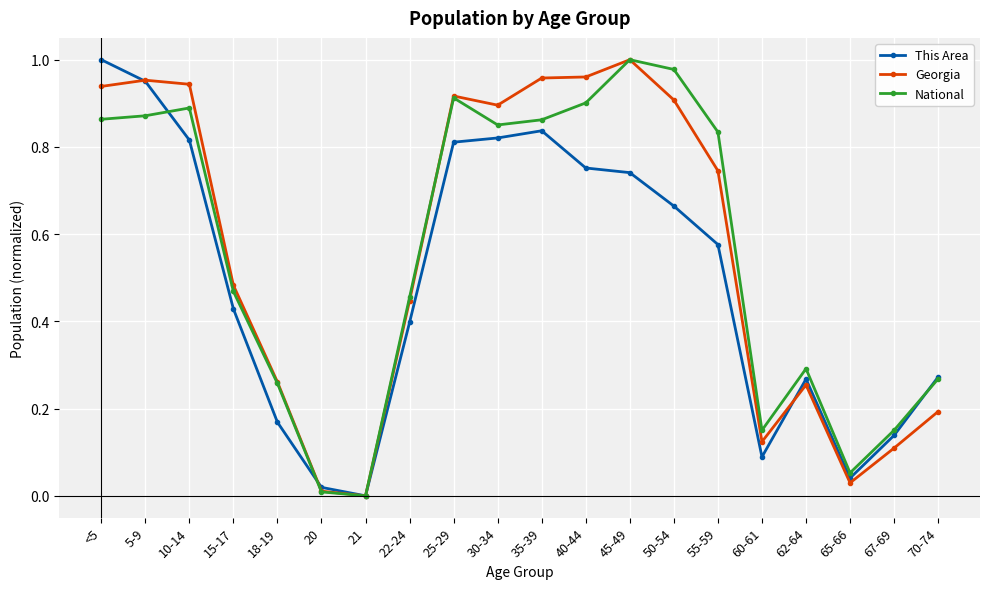

How many lines are shown in the chart?

3